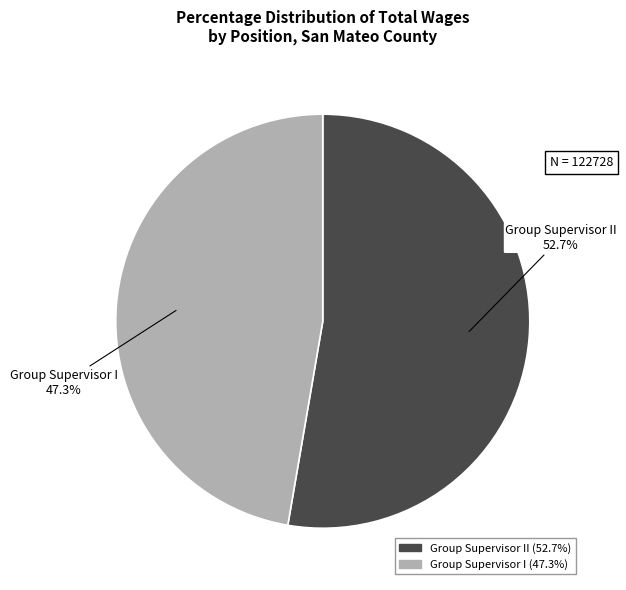

Does any single category account for the majority?

Yes